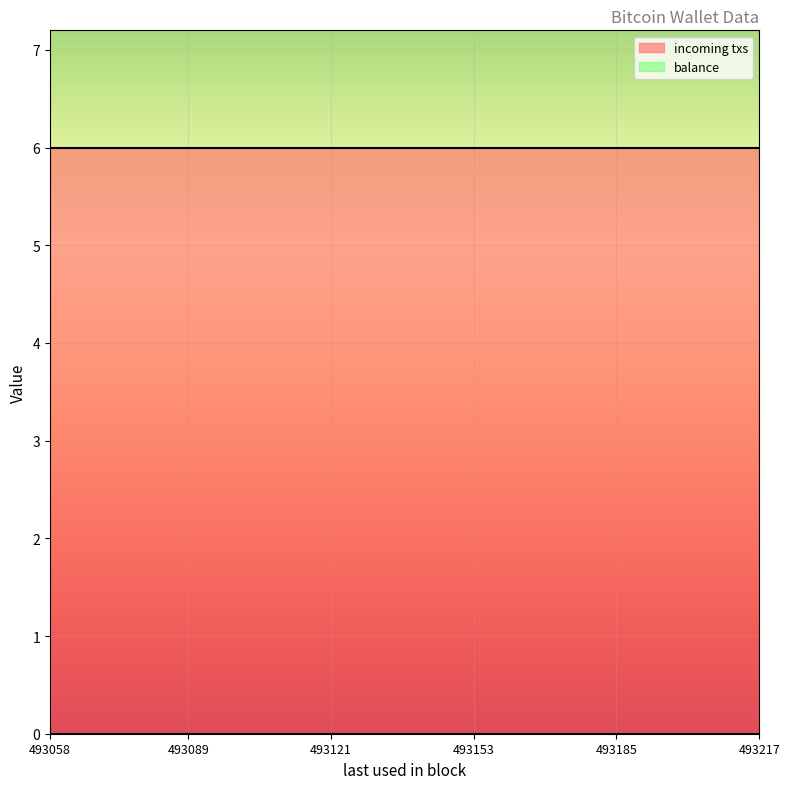

True or false: incoming txs and balance intersect in this chart.

False